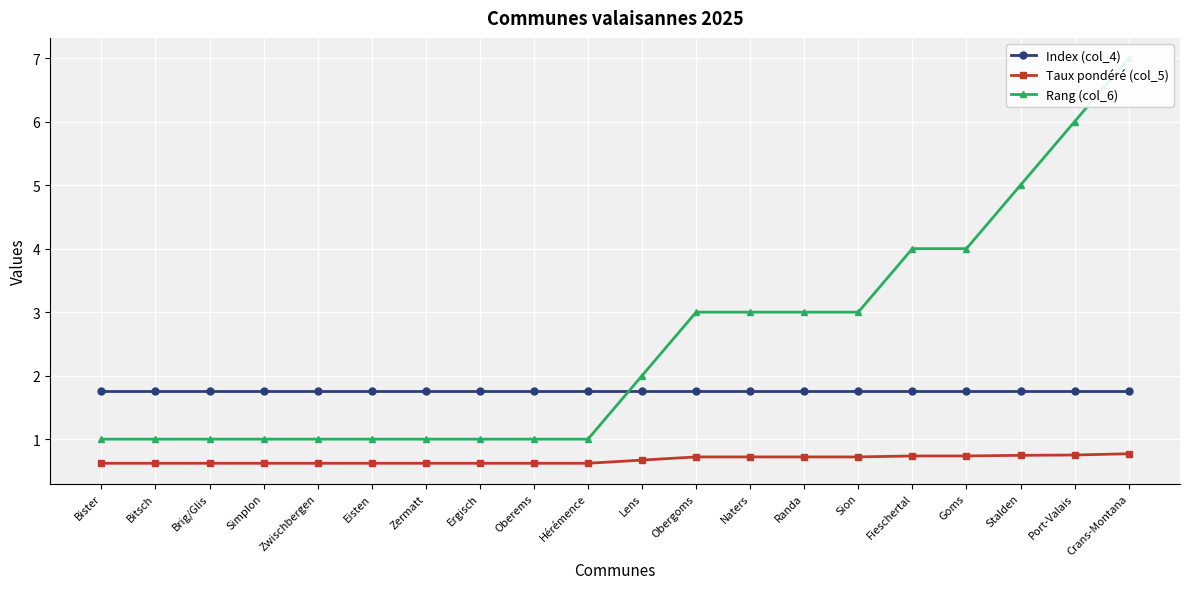

What is the label of the 17th point from the left?

Goms